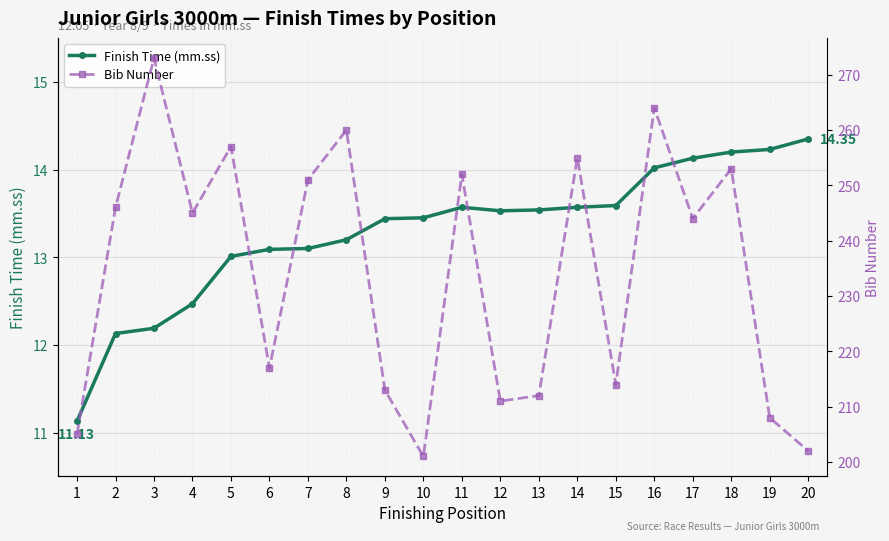

What is the total value across all series at 17?

258.1